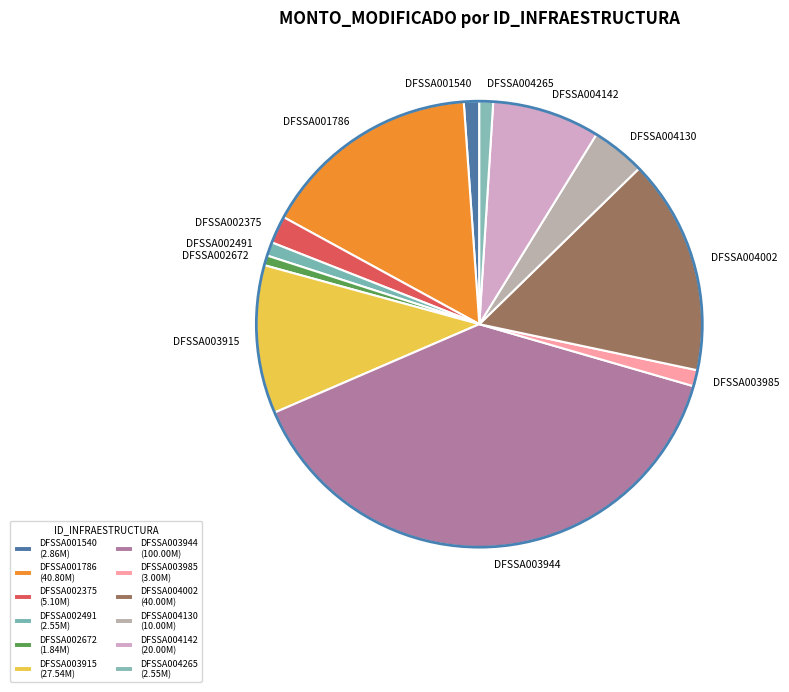

Is there any slice that represents more than half of the pie?

No